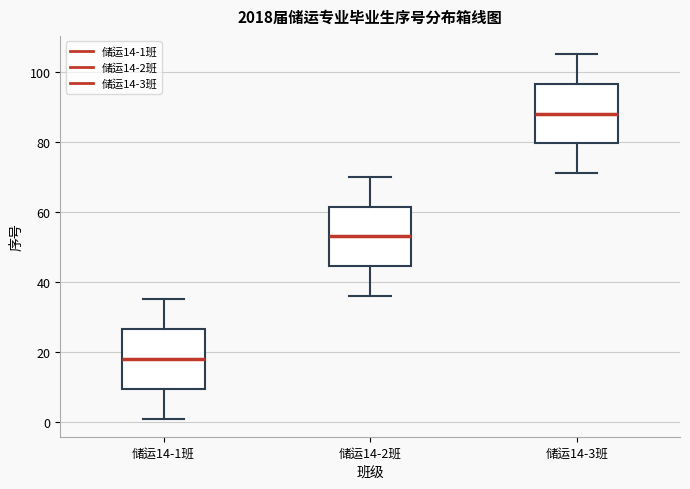

Reading left to right, read every box against the y-axis: the position of its median line, the range the box covers, and the ends of its whiskers. The values are not printed on the chart, so give them approximately, as read against the axis.

储运14-1班: median 18, box 10 to 26, whiskers 2 to 36
储运14-2班: median 54, box 44 to 62, whiskers 36 to 70
储运14-3班: median 88, box 80 to 96, whiskers 72 to 106